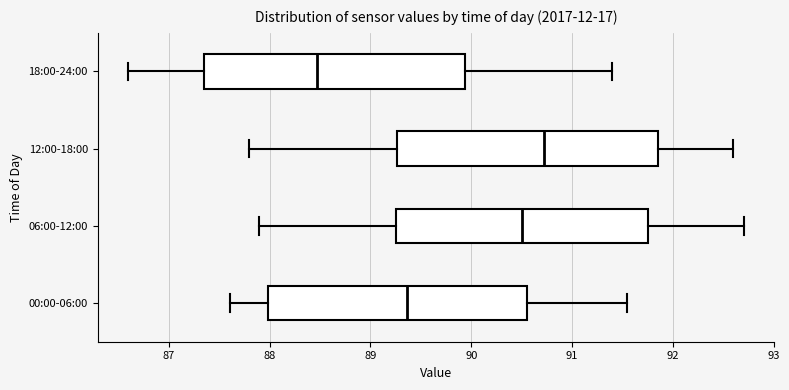

Which box's median line is the furthest to the left?

18:00-24:00